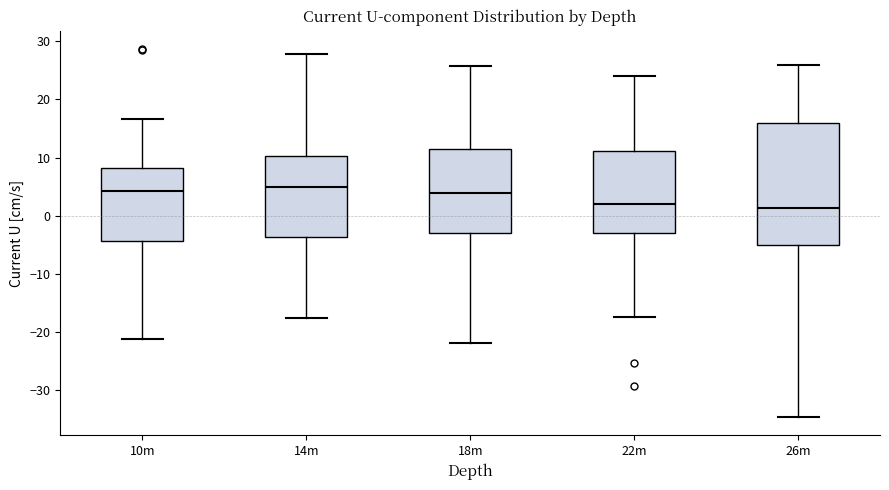

Where does the upper whisker of the box for 22m end on the y-axis? The values are not printed on the chart, so give them approximately, as read against the axis.

24